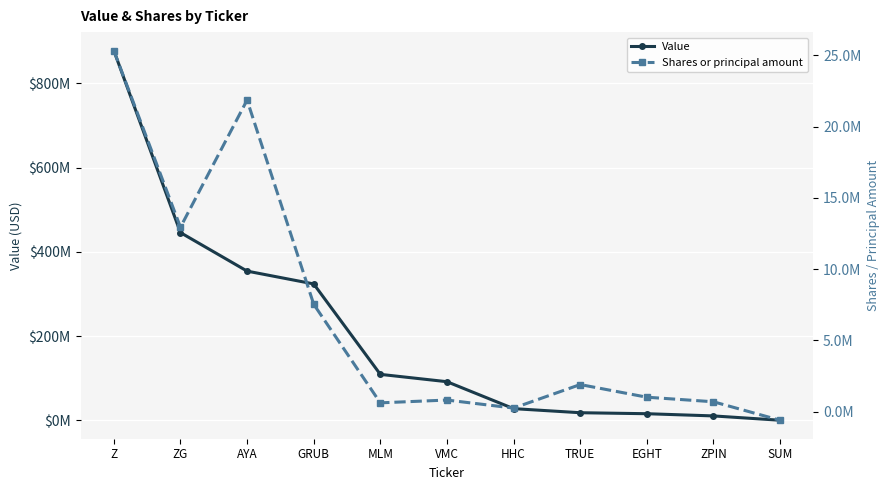

What is the sum of the Value values at AYA and TRUE?

372059000